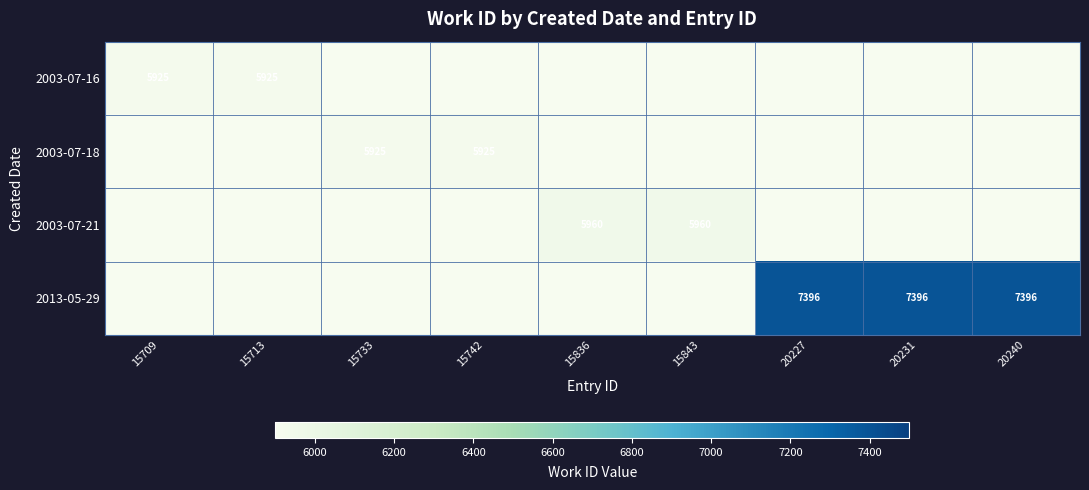

The 2003-07-21 series shows 2822 at 15843. True or false?

False